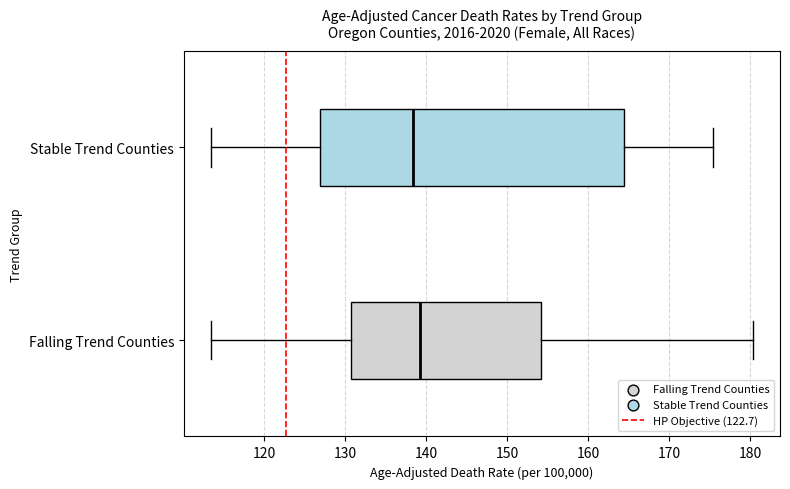

Comparing the boxes themselves (not the whiskers), which one is the widest?

Stable Trend Counties